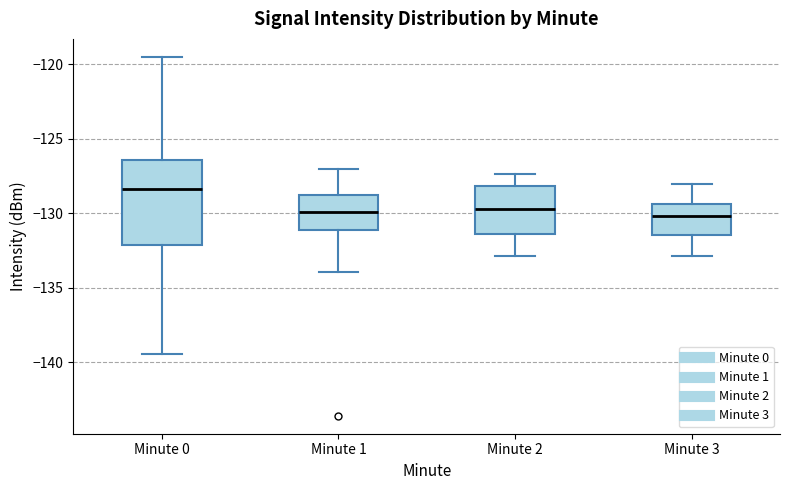

Where does the lower whisker of the box for Minute 2 end on the y-axis? The values are not printed on the chart, so give them approximately, as read against the axis.

-133.0